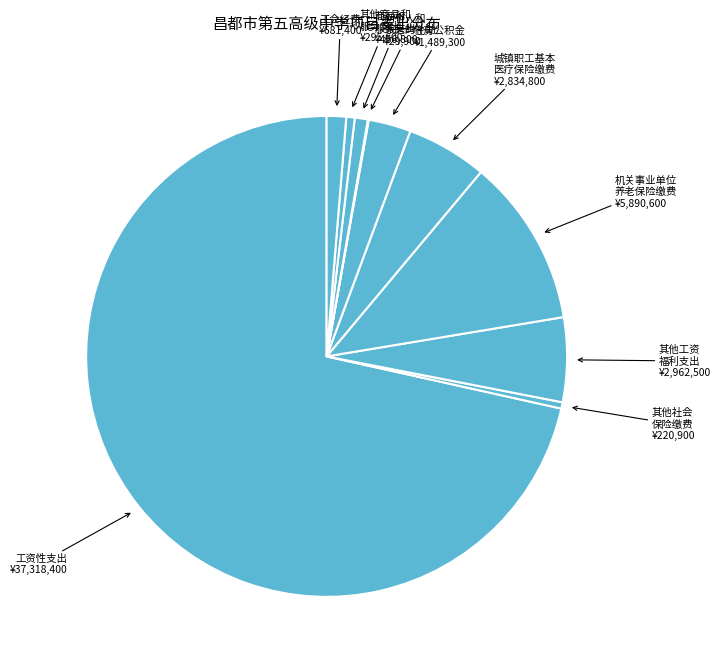

Which category accounts for the majority?

工资性支出